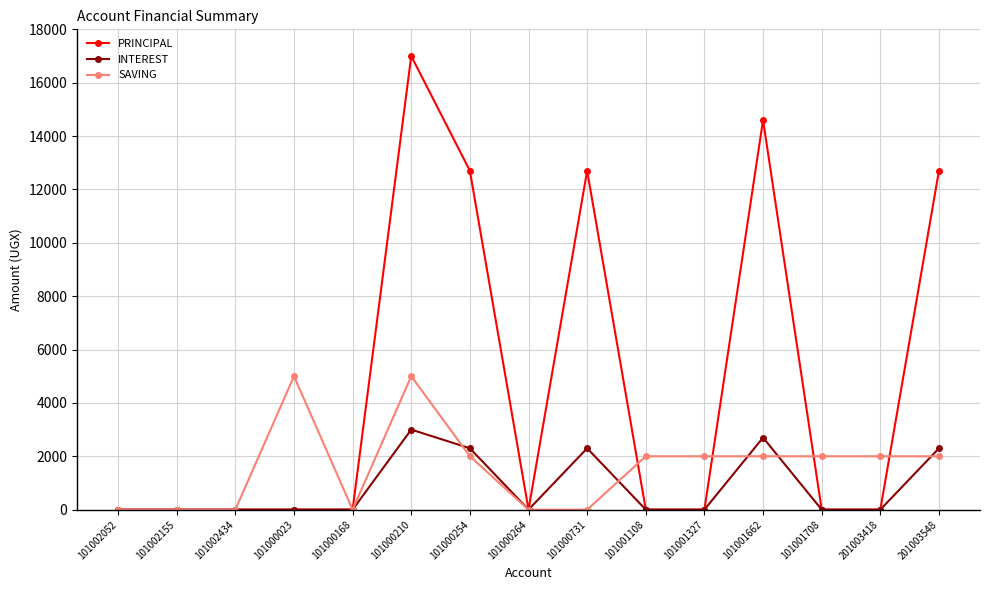

Reading right to left, what are all the values shown in this chart?

PRINCIPAL: 201003548=12700	201003418=0	101001708=0	101001662=14600	101001327=0	101001108=0	101000731=12700	101000264=0	101000254=12700	101000210=17000	101000168=0	101000023=0	101002434=0	101002155=0	101002052=0
INTEREST: 201003548=2300	201003418=0	101001708=0	101001662=2700	101001327=0	101001108=0	101000731=2300	101000264=0	101000254=2300	101000210=3000	101000168=0	101000023=0	101002434=0	101002155=0	101002052=0
SAVING: 201003548=2000	201003418=2000	101001708=2000	101001662=2000	101001327=2000	101001108=2000	101000731=0	101000264=0	101000254=2000	101000210=5000	101000168=0	101000023=5000	101002434=0	101002155=0	101002052=0